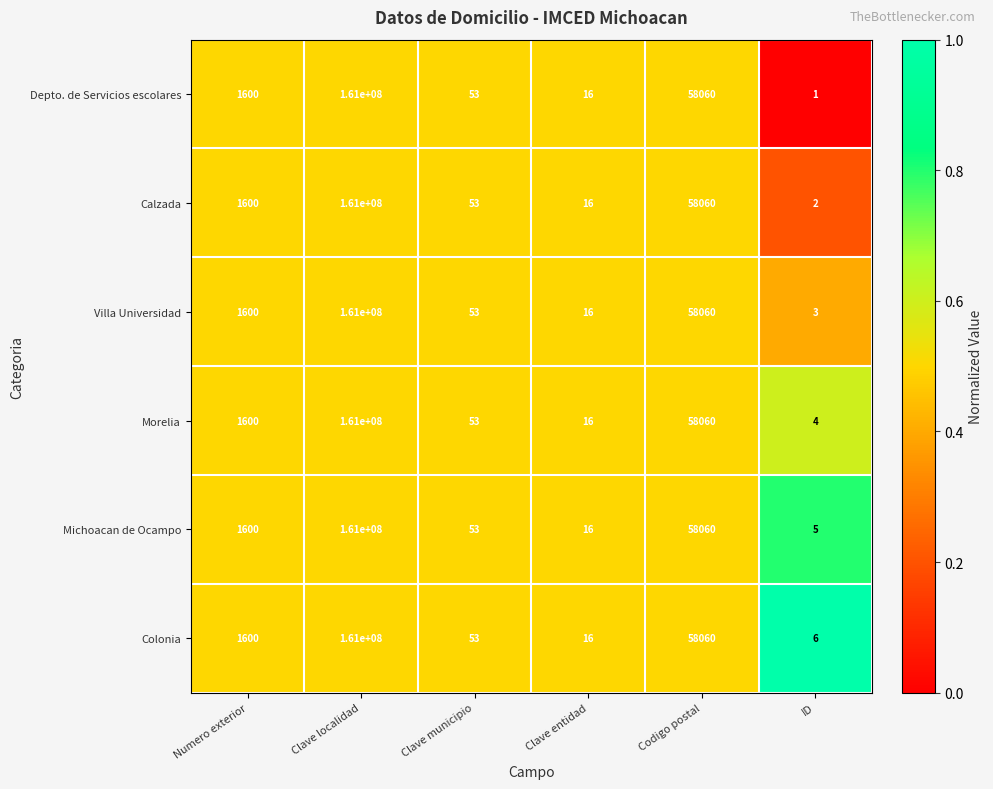

At which category is the sum across all series the highest?

Clave localidad